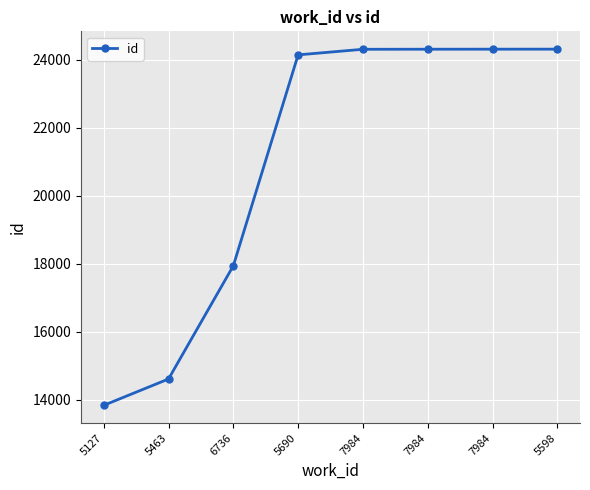

Approximately how many times larger is the value at 5690 compared to 5463?

1.7